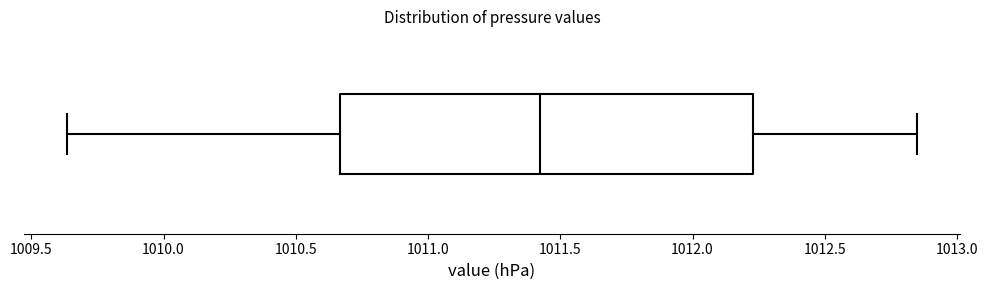

Where is the right edge of the box on the x-axis? The values are not printed on the chart, so give them approximately, as read against the axis.

1012.25